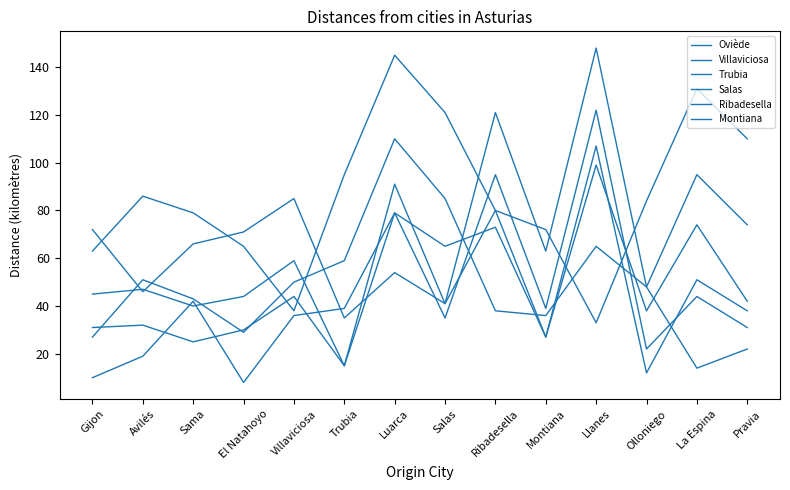

Does the chart have visible grid lines?

No